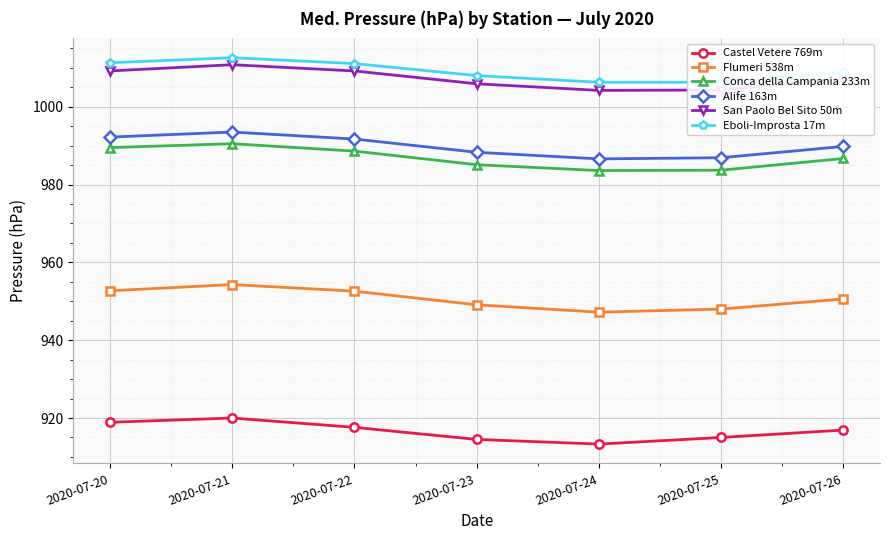

How many categories are shown in the chart?

7